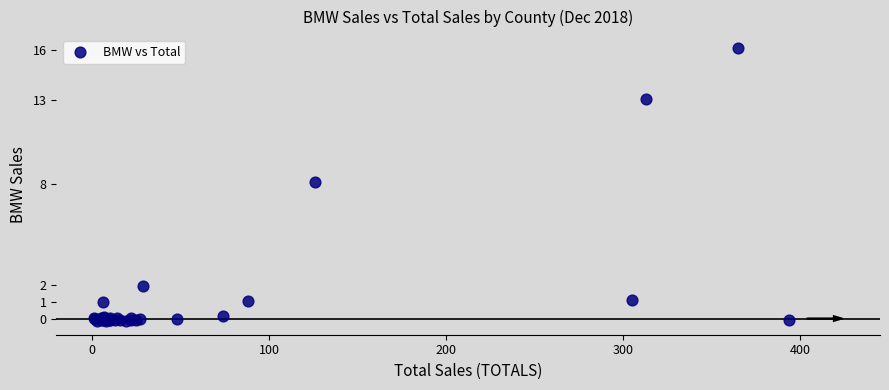

What Y value in the scatter plot is closest to 7?

8.1